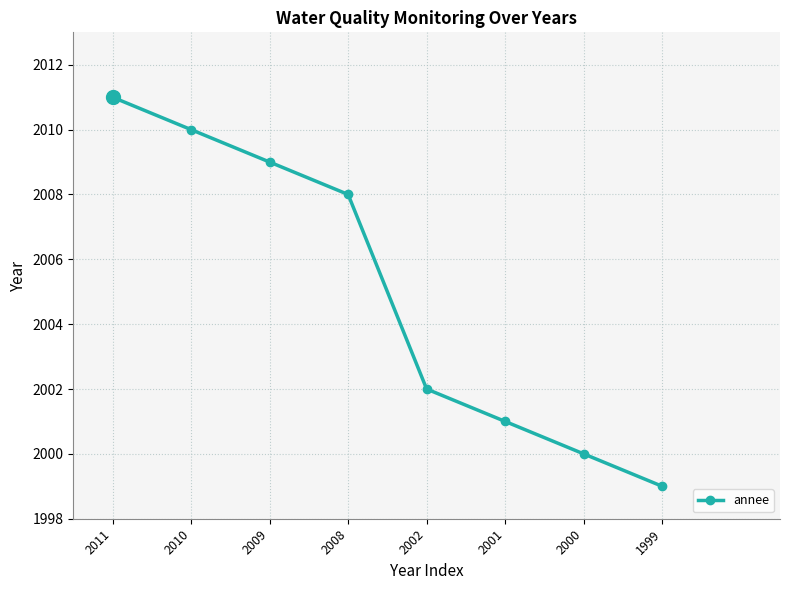

How many data points are less than 2008?

4